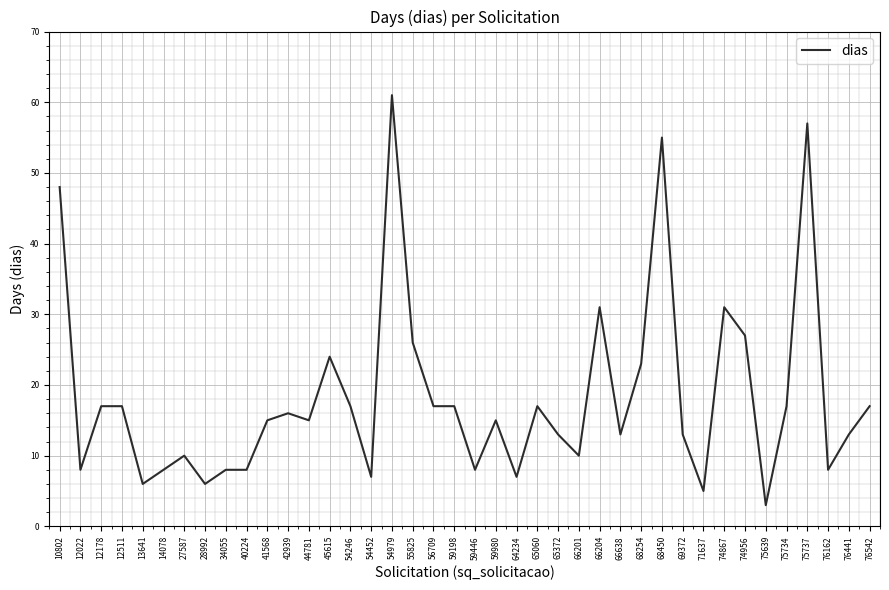

Which category has the lowest value across all series?

75639